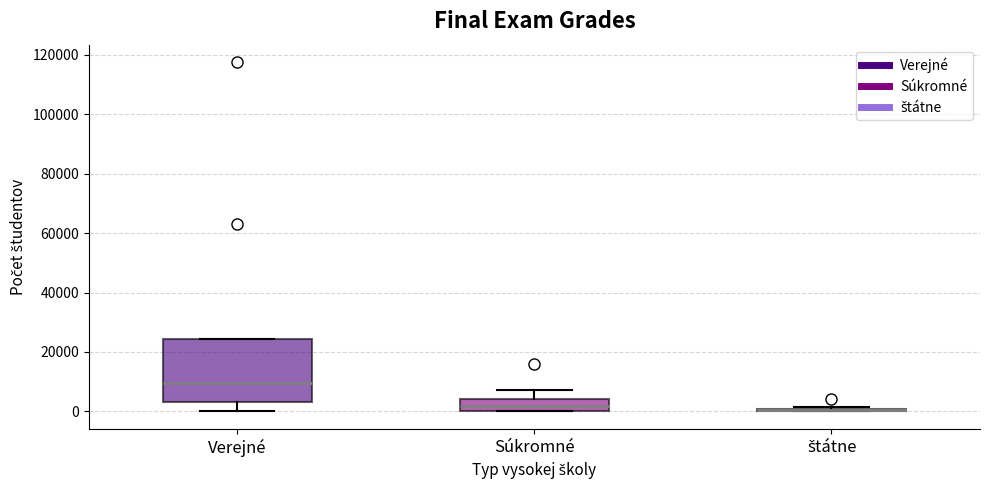

Reading left to right, read every box against the y-axis: the position of its median line, the range the box covers, and the ends of its whiskers. The values are not printed on the chart, so give them approximately, as read against the axis.

Verejné: median 10000, box 4000 to 24000, whiskers 0 to 24000
Súkromné: median 2000, box 0 to 4000, whiskers 0 to 8000
štátne: box collapsed to a line at 0, whiskers 0 to 2000